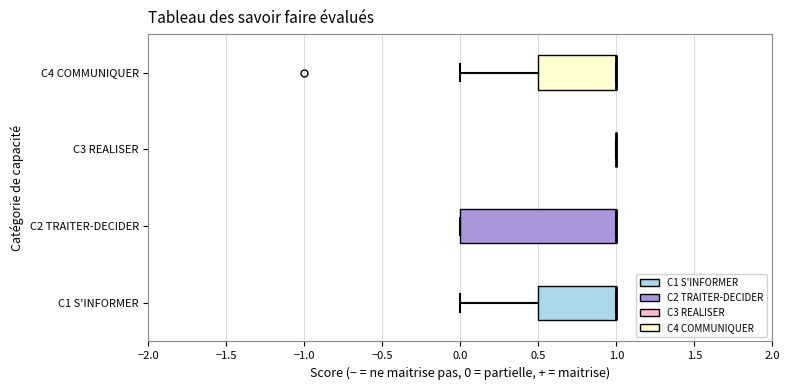

Which box is the widest, from its left edge to its right edge?

C2 TRAITER-DECIDER